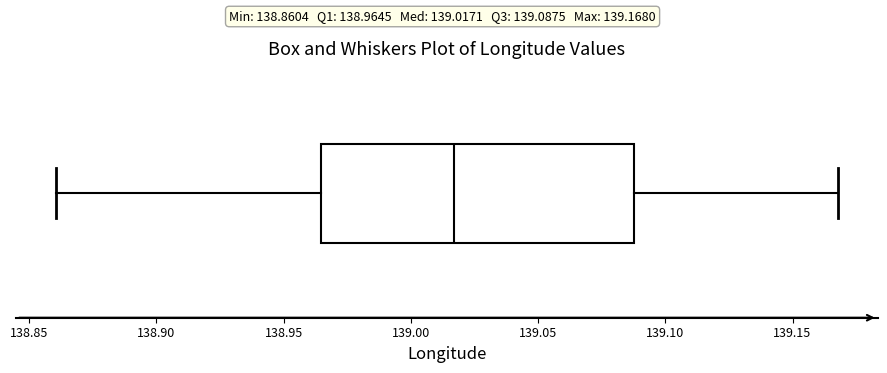

Read this box plot against the x-axis: the position of the median line, the range covered by the box, and the ends of both whiskers. The values are not printed on the chart, so give them approximately, as read against the axis.

median 139.015, box 138.965 to 139.090, whiskers 138.860 to 139.170